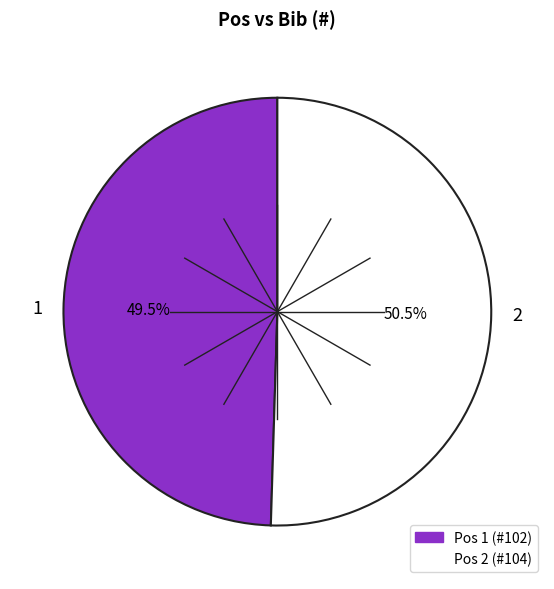

Rank the categories by value from highest to lowest.

2, 1